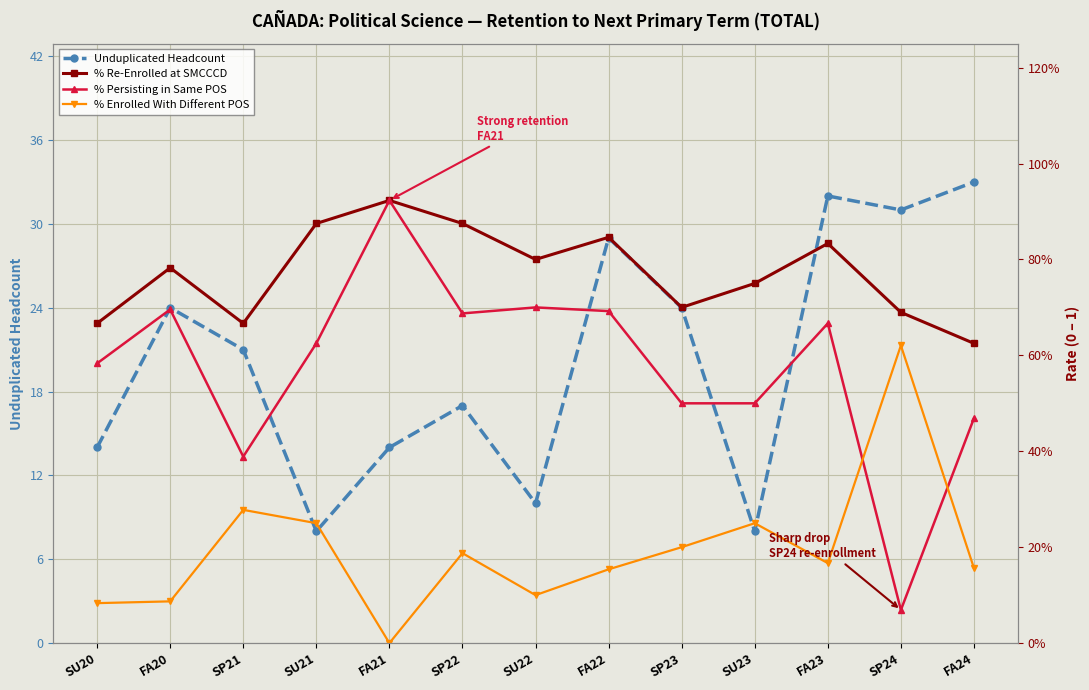

Reading left to right, transcribe all the data shown in this chart.

Unduplicated Headcount: 14.0	24.0	21.0	8.0	14.0	17.0	10.0	29.0	24.0	8.0	32.0	31.0	33.0
% Re-Enrolled at SMCCCD: 0.7	0.8	0.7	0.9	0.9	0.9	0.8	0.8	0.7	0.8	0.8	0.7	0.6
% Persisting in Same POS: 0.6	0.7	0.4	0.6	0.9	0.7	0.7	0.7	0.5	0.5	0.7	0.1	0.5
% Enrolled With Different POS: 0.1	0.1	0.3	0.2	0.0	0.2	0.1	0.2	0.2	0.2	0.2	0.6	0.2